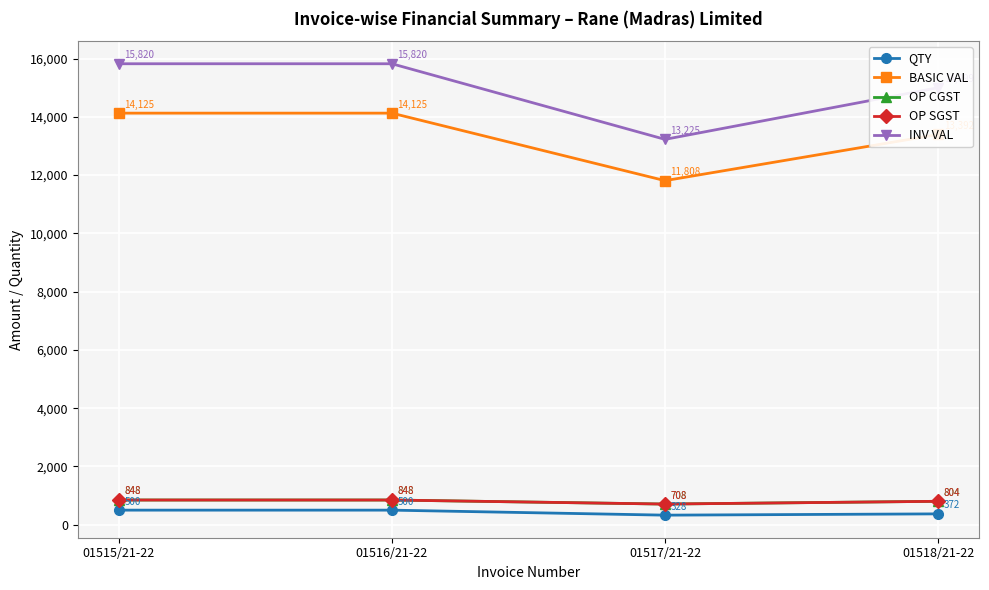

Reading left to right, extract all data points from this chart.

QTY: 01515/21-22=500.0	01516/21-22=500.0	01517/21-22=328.0	01518/21-22=372.0
BASIC VAL: 01515/21-22=14125.0	01516/21-22=14125.0	01517/21-22=11808.0	01518/21-22=13392.0
OP CGST: 01515/21-22=847.5	01516/21-22=847.5	01517/21-22=708.5	01518/21-22=803.5
OP SGST: 01515/21-22=847.5	01516/21-22=847.5	01517/21-22=708.5	01518/21-22=803.5
INV VAL: 01515/21-22=15820.0	01516/21-22=15820.0	01517/21-22=13225.0	01518/21-22=14999.0